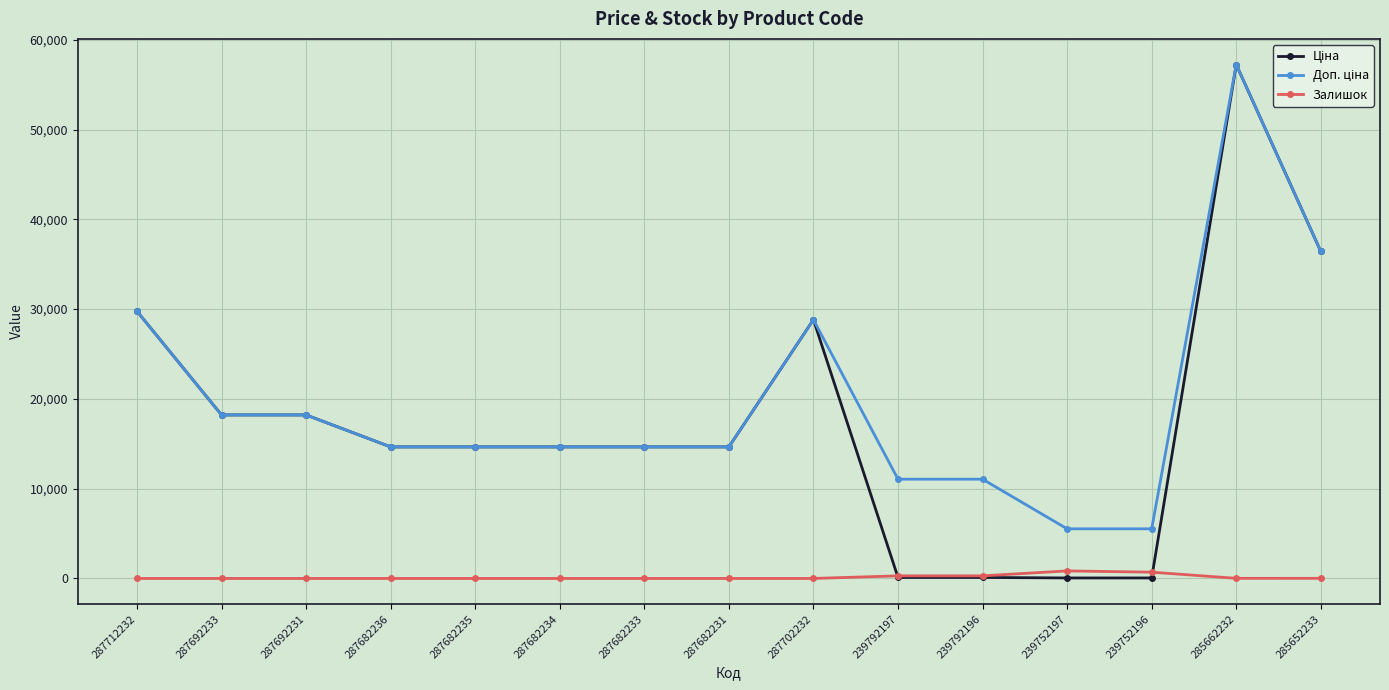

What is the difference between the highest and lowest values at 287692233?

18212.0